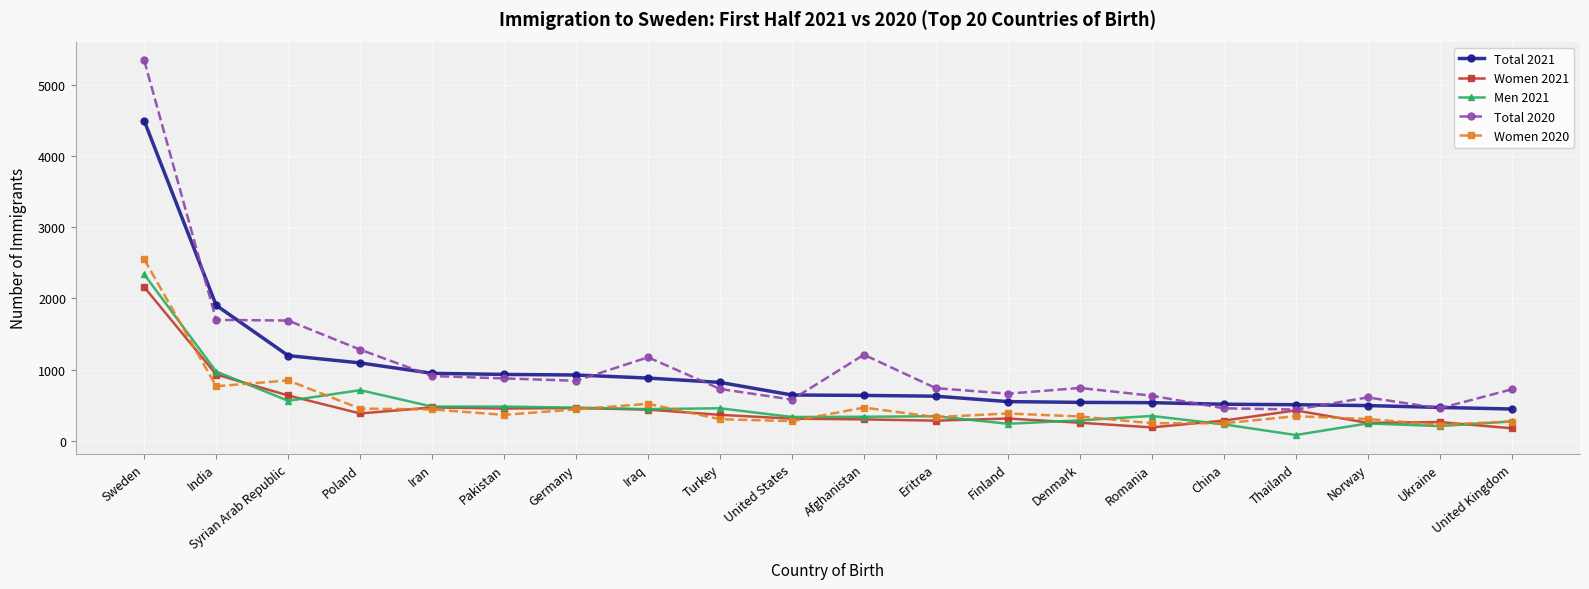

At which label does Women 2021 first exceed 364?

Sweden